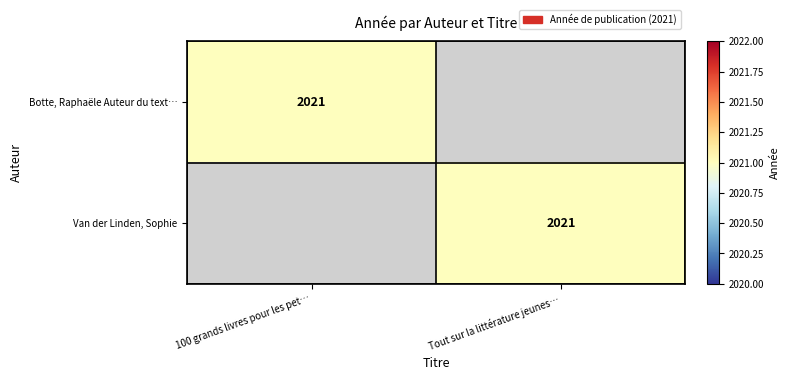

Is it true that Botte, Raphaële Auteur du text… equals 3106 at 100 grands livres pour les pet…?

False